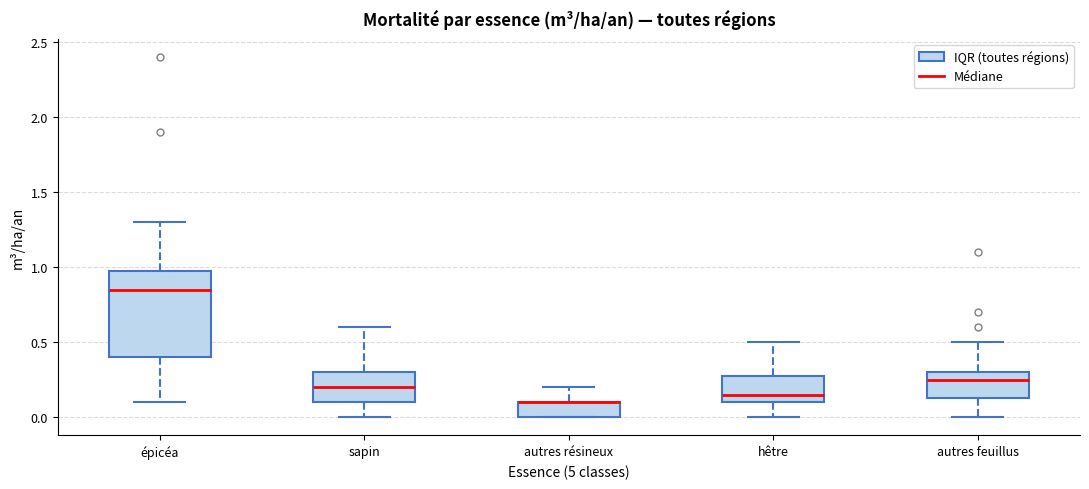

Reading left to right, read every box against the y-axis: the position of its median line, the range the box covers, and the ends of its whiskers. The values are not printed on the chart, so give them approximately, as read against the axis.

épicéa: median 0.85, box 0.40 to 1.00, whiskers 0.10 to 1.30
sapin: median 0.20, box 0.10 to 0.30, whiskers 0.00 to 0.60
autres résineux: median 0.10 (drawn on the box's upper edge), box 0.00 to 0.10, whiskers 0.00 to 0.20
hêtre: median 0.15, box 0.10 to 0.30, whiskers 0.00 to 0.50
autres feuillus: median 0.25, box 0.15 to 0.30, whiskers 0.00 to 0.50